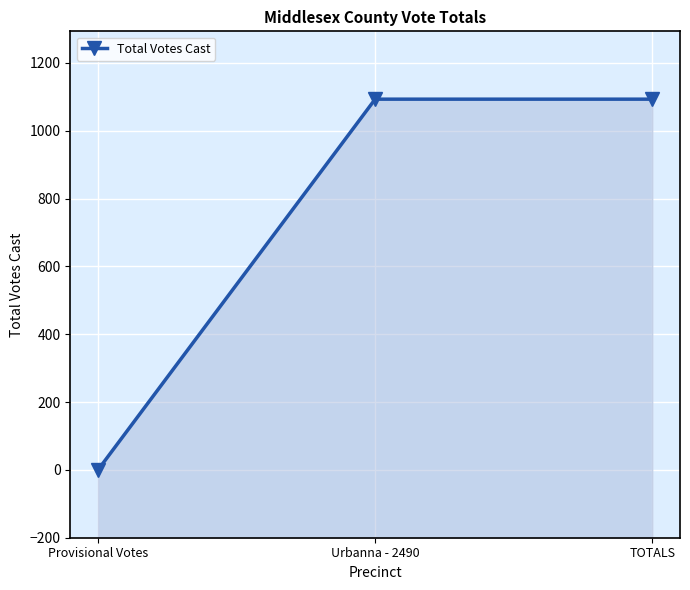

What is the value of the 3rd point from the left?

1093